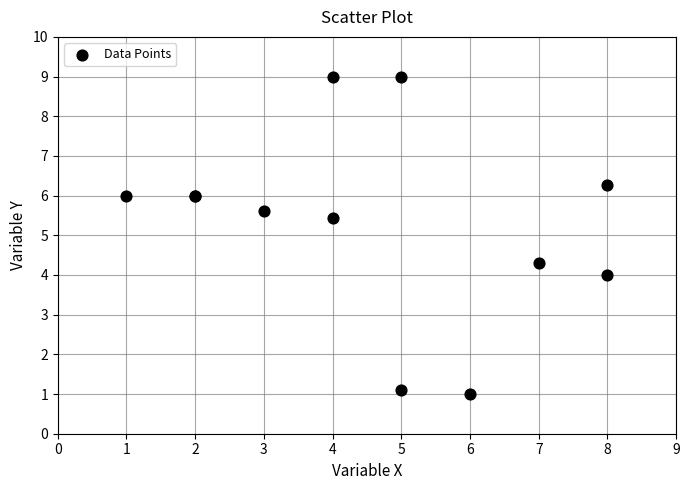

What Y value in the scatter plot is closest to 5?

5.4